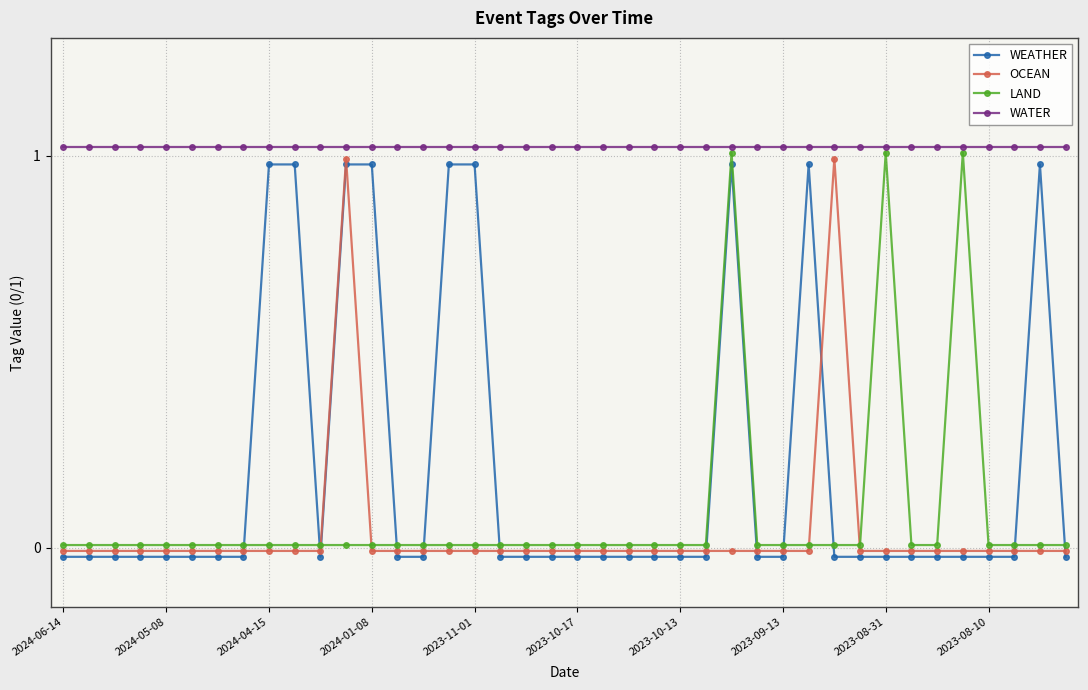

Which series has the largest total across all categories?

WATER